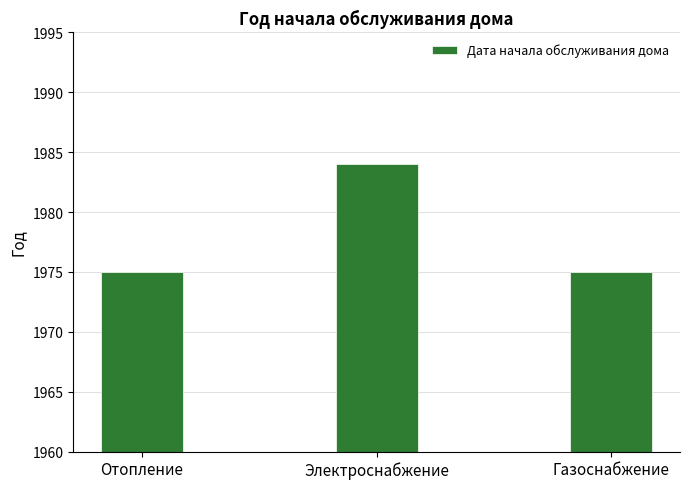

What is the difference between the values at Электроснабжение and Отопление?

9